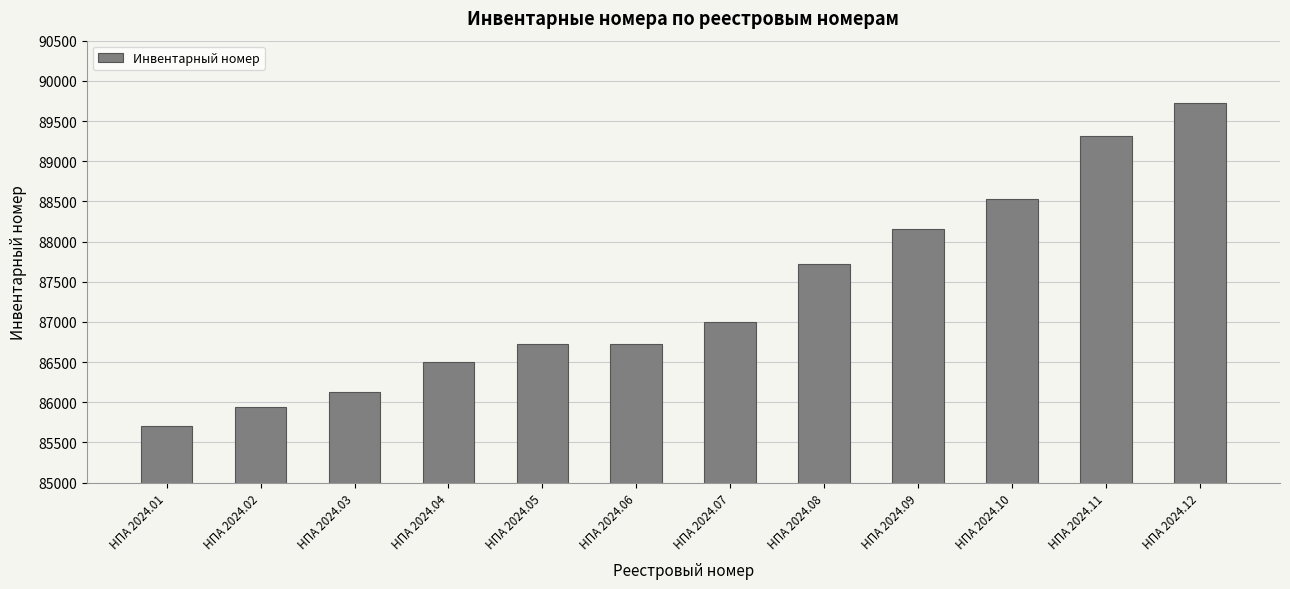

Read the value at НПА 2024.09.

88158